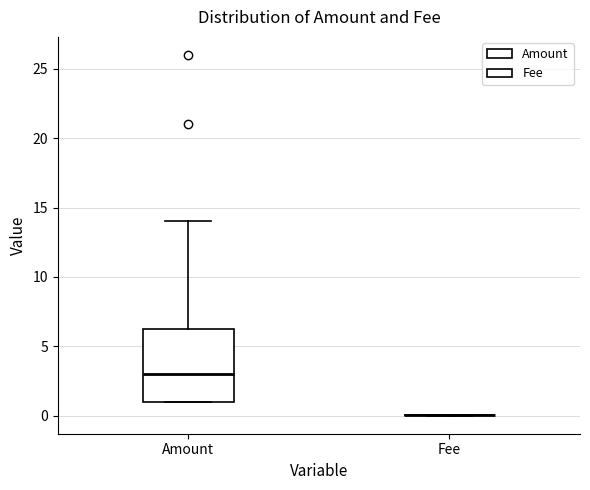

Reading left to right, transcribe this box plot: for each box, give where its median line is, the range the box spans, and where its two whiskers end, as read against the y-axis. The values are not printed on the chart, so give them approximately, as read against the axis.

Amount: median 3.0, box 1.0 to 6.5, whiskers 1.0 to 14.0
Fee: box collapsed to a line at 0.0, whiskers 0.0 to 0.0